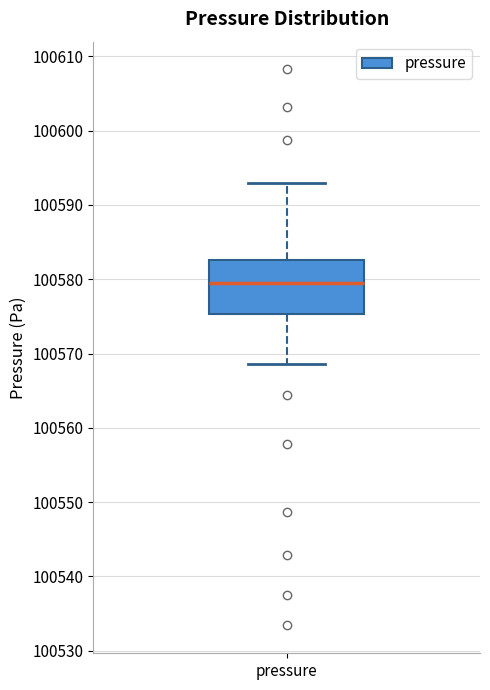

Read this box plot against the y-axis: the position of the median line, the range covered by the box, and the ends of both whiskers. The values are not printed on the chart, so give them approximately, as read against the axis.

median 100580, box 100575 to 100583, whiskers 100569 to 100593